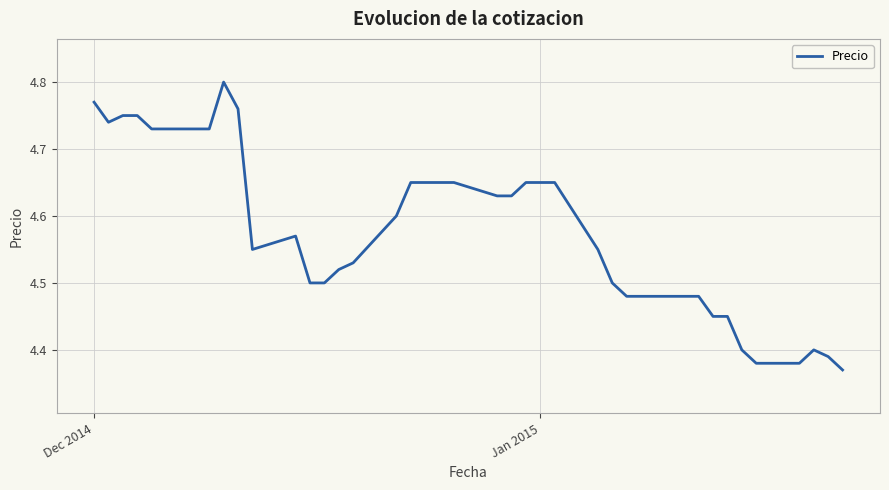

How many categories are shown in the chart?

38